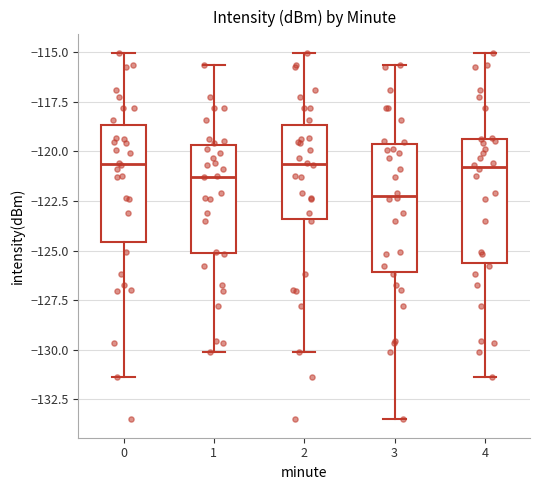

Which box has the lowest median line?

3